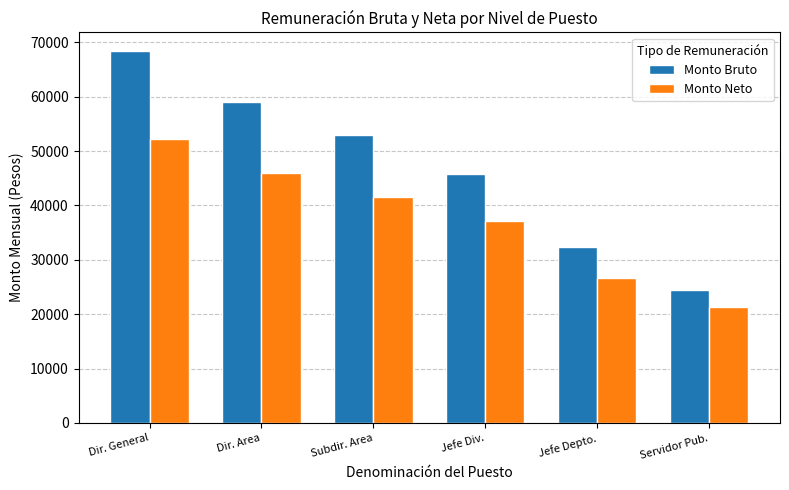

Reading left to right, what are all the values shown in this chart?

Monto Bruto: 68406.6	59097.7	52891.4	45713.7	32409.1	24512.3
Monto Neto: 52293.1	45934.9	41624.6	37208.9	26575.7	21385.9